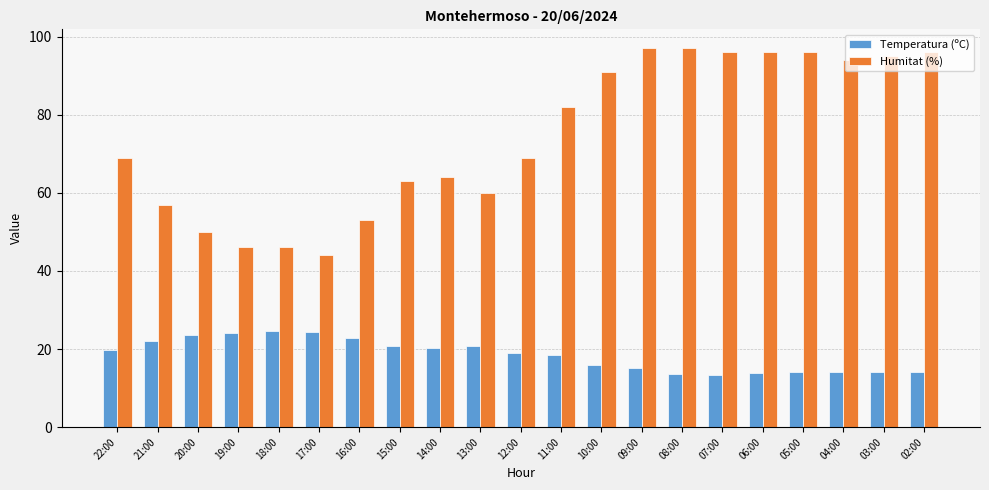

List the series in order of their overall mean, lowest first.

Temperatura (ºC), Humitat (%)